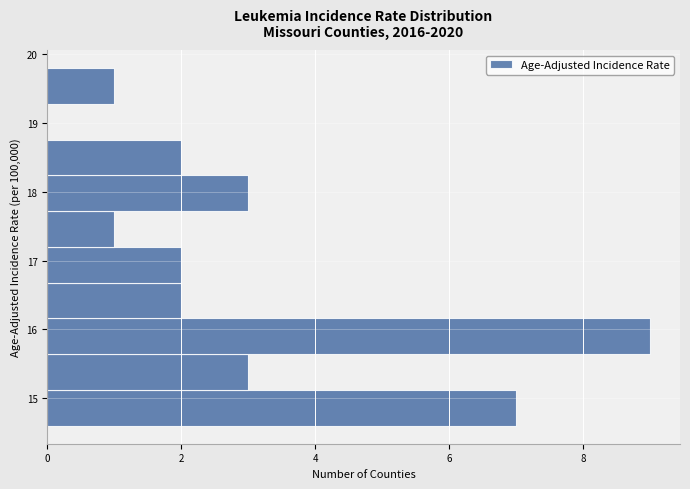

Reading bottom to top, transcribe this chart: for each bar, give the range it covers on the y-axis and its length. Neither the bar edges nor the lengths are printed on the chart, so give them approximately, as read against the axes.

14.60 to 15.12: 7
15.12 to 15.64: 3
15.64 to 16.16: 9
16.16 to 16.68: 2
16.68 to 17.20: 2
17.20 to 17.72: 1
17.72 to 18.24: 3
18.24 to 18.76: 2
18.76 to 19.28: 0
19.28 to 19.80: 1